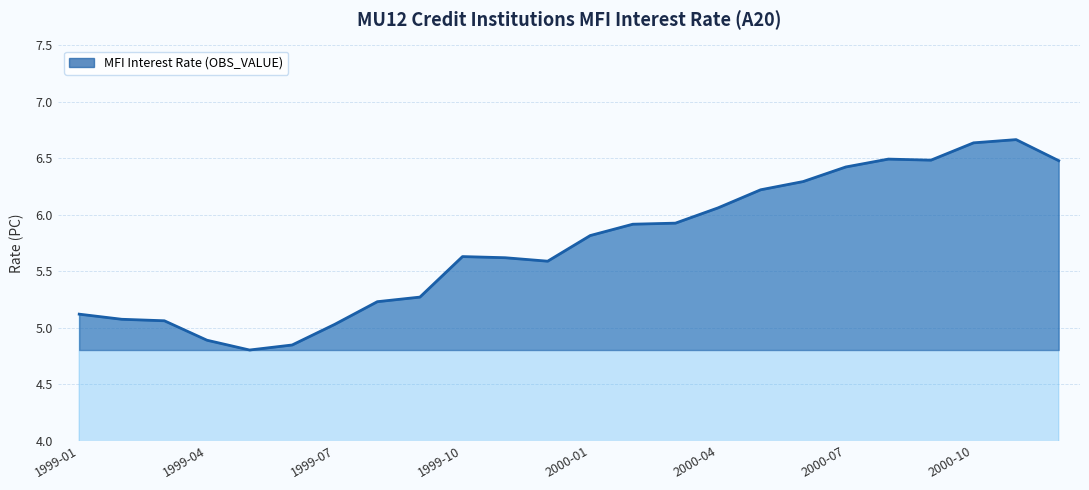

How many lines are shown in the chart?

1